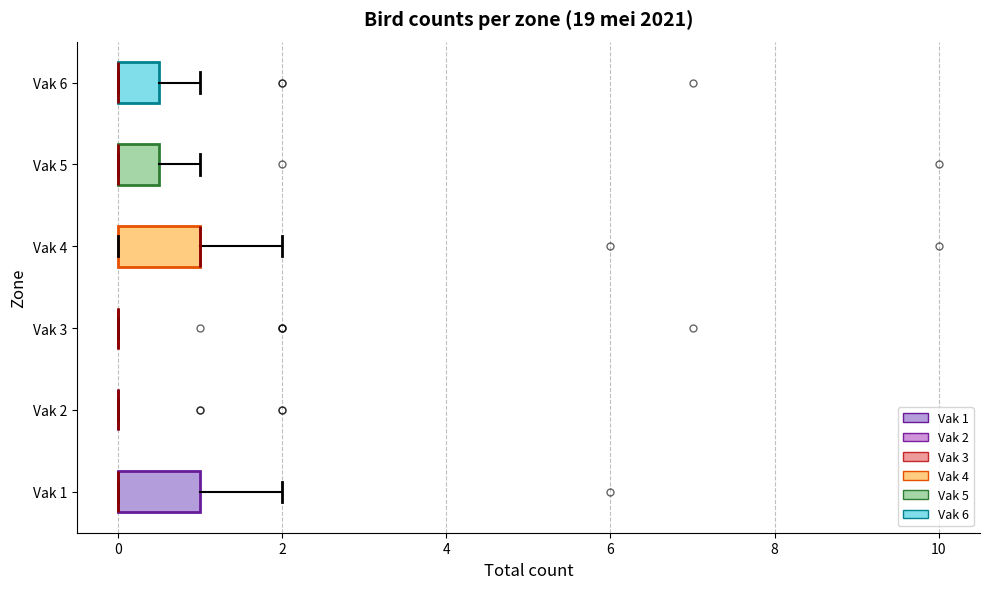

Reading bottom to top, read every box against the x-axis: the position of its median line, the range the box covers, and the ends of its whiskers. The values are not printed on the chart, so give them approximately, as read against the axis.

Vak 1: median 0.0 (drawn on the box's left edge), box 0.0 to 1.0, whiskers 0.0 to 2.0
Vak 2: box collapsed to a line at 0.0, whiskers 0.0 to 0.0
Vak 3: box collapsed to a line at 0.0, whiskers 0.0 to 0.0
Vak 4: median 1.0 (drawn on the box's right edge), box 0.0 to 1.0, whiskers 0.0 to 2.0
Vak 5: median 0.0 (drawn on the box's left edge), box 0.0 to 0.6, whiskers 0.0 to 1.0
Vak 6: median 0.0 (drawn on the box's left edge), box 0.0 to 0.6, whiskers 0.0 to 1.0